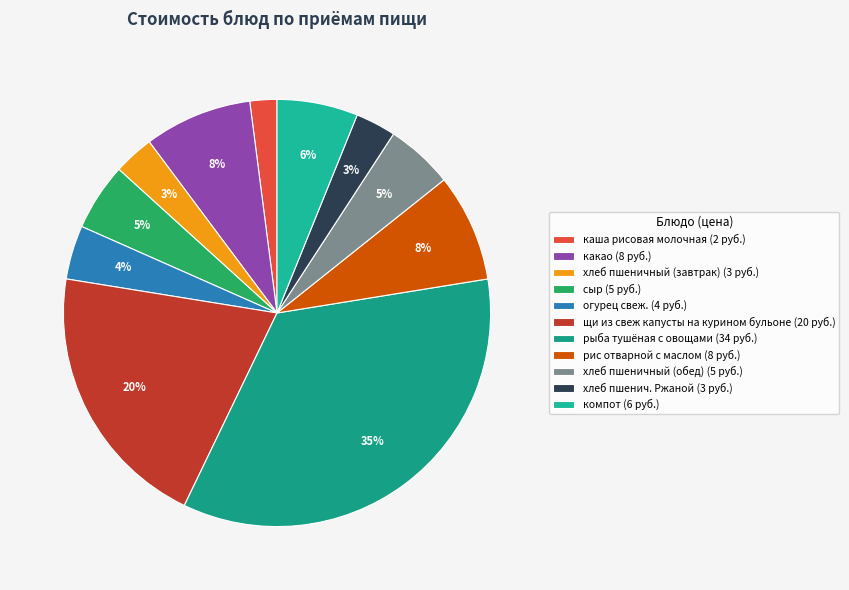

What is the change in value from каша рисовая молочная to компот?

+4